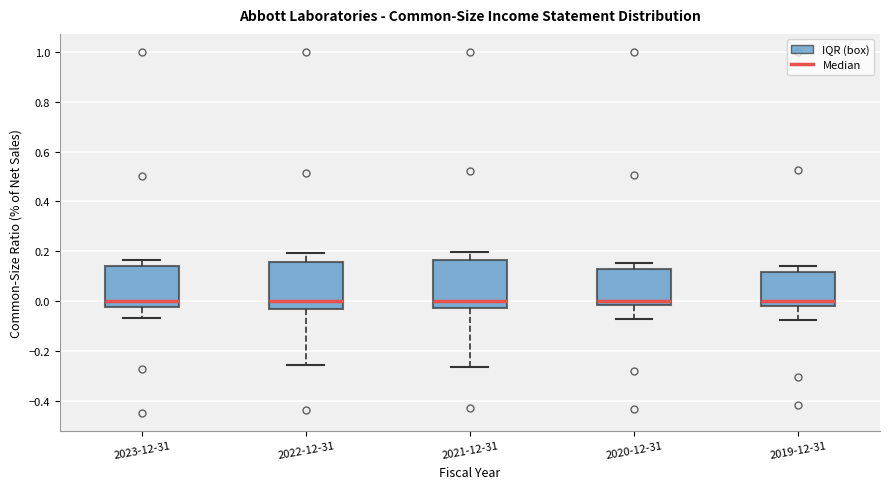

Reading left to right, transcribe this box plot: for each box, give where its median line is, the range the box spans, and where its two whiskers end, as read against the y-axis. The values are not printed on the chart, so give them approximately, as read against the axis.

2023-12-31: median 0.00, box -0.02 to 0.14, whiskers -0.06 to 0.16
2022-12-31: median 0.00, box -0.04 to 0.16, whiskers -0.26 to 0.20
2021-12-31: median 0.00, box -0.02 to 0.16, whiskers -0.26 to 0.20
2020-12-31: median 0.00, box -0.02 to 0.12, whiskers -0.06 to 0.16
2019-12-31: median 0.00, box -0.02 to 0.12, whiskers -0.08 to 0.14